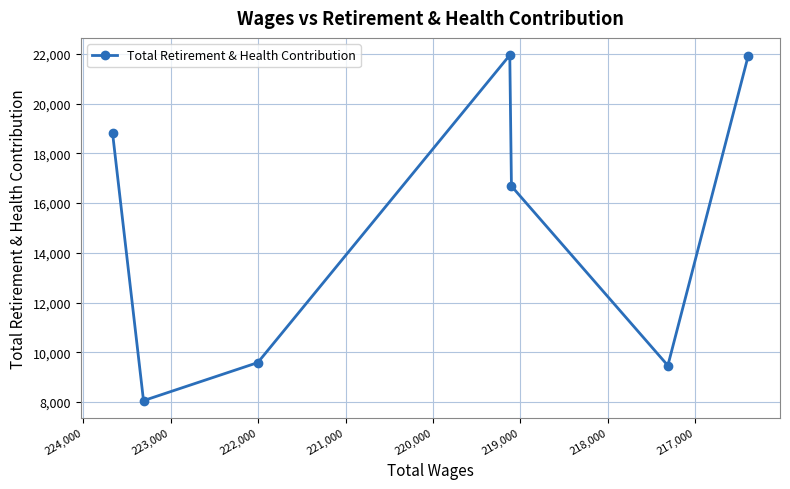

How many data points are less than 16682?

3